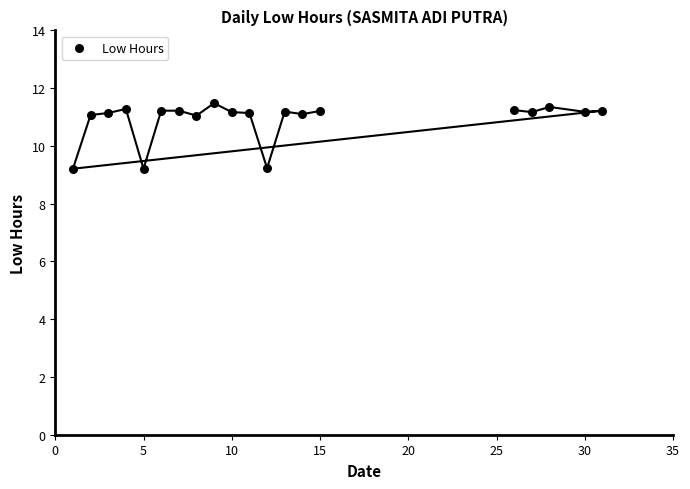

What is the range of X values (max minus min)?

30.0